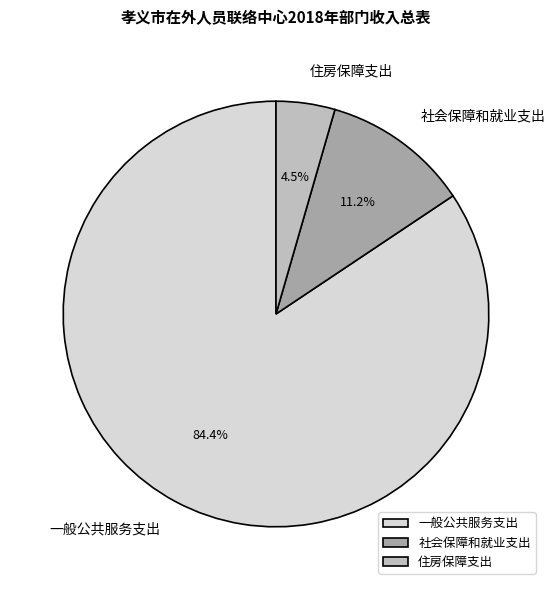

To the nearest percent, what is the difference between the largest and smallest slice percentages?

80%